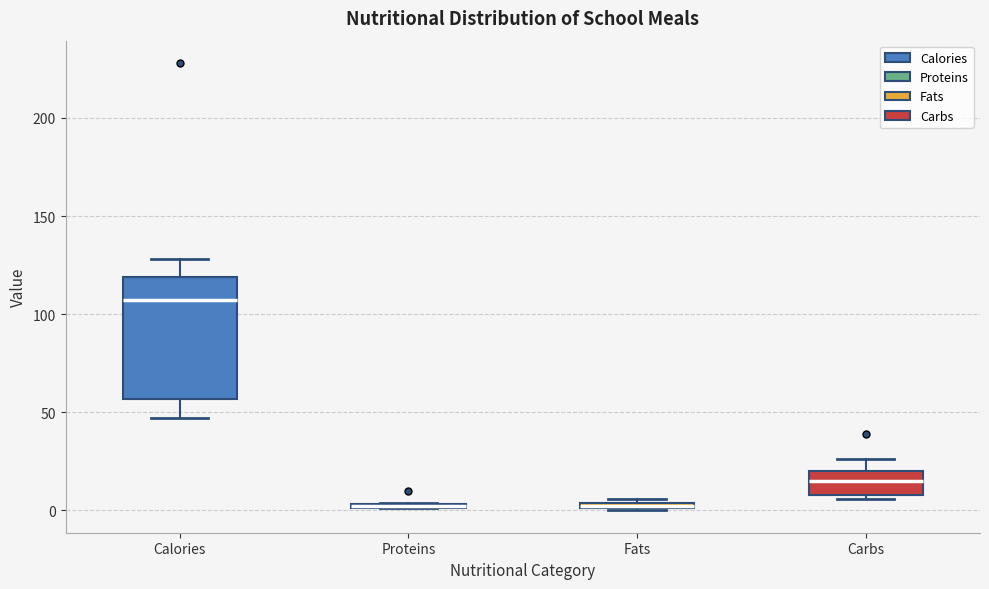

Comparing the boxes themselves (not the whiskers), which one is the tallest?

Calories